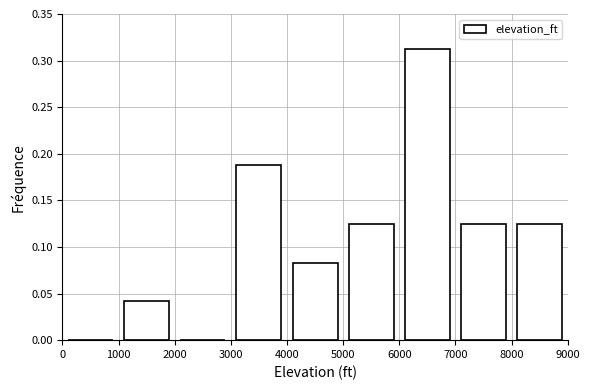

Reading left to right, transcribe this chart: for each bar, give the range it covers on the x-axis and its height. The values are not printed on the chart, so give them approximately, as read against the axis.

0 to 1000: 0
1000 to 2000: 0.040
2000 to 3000: 0
3000 to 4000: 0.190
4000 to 5000: 0.085
5000 to 6000: 0.125
6000 to 7000: 0.315
7000 to 8000: 0.125
8000 to 9000: 0.125